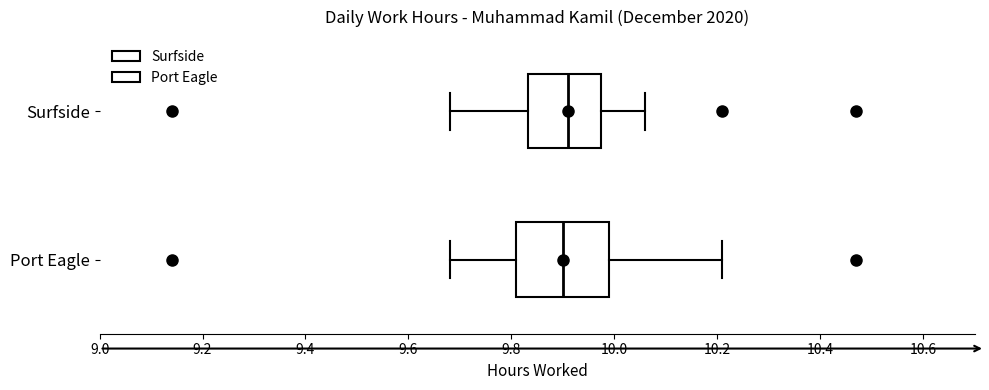

Comparing the boxes themselves (not the whiskers), which one is the widest?

Port Eagle